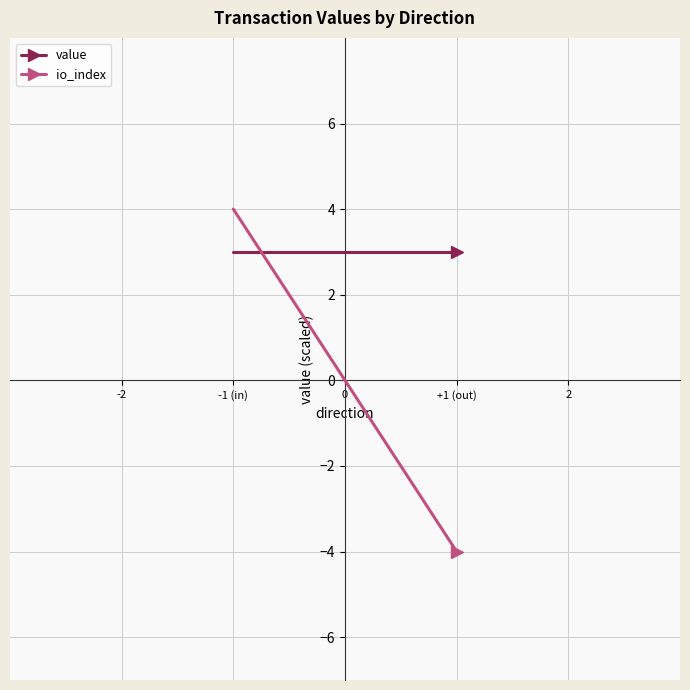

How many categories are shown in the chart?

2